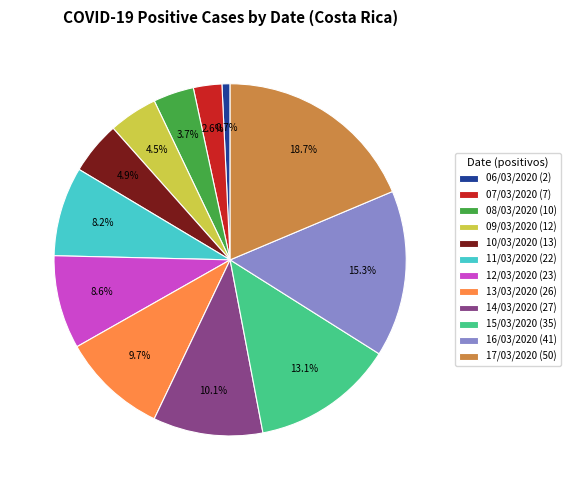

Does any single category account for the majority?

No